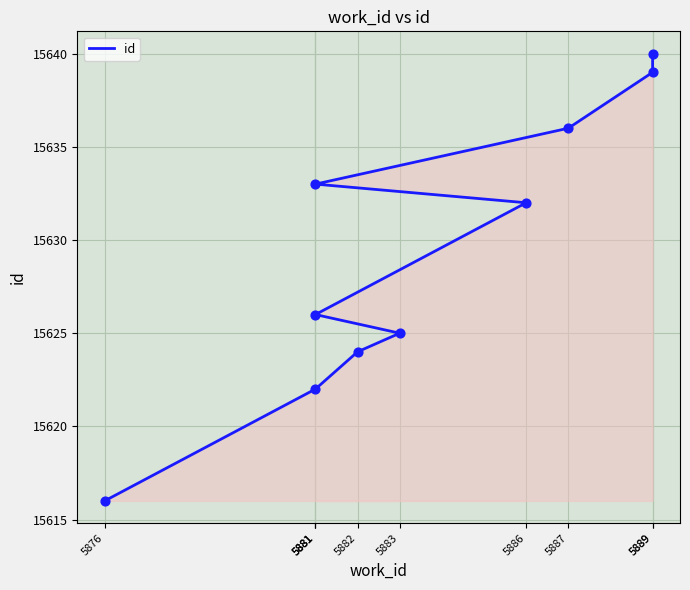

What is the change in value from 5886 to 5881?

+1